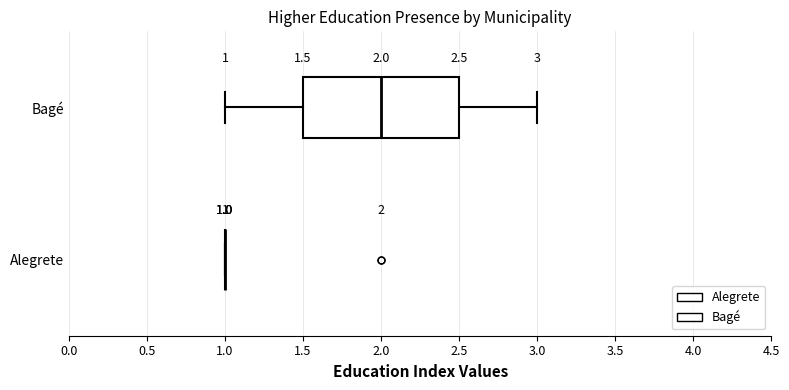

Comparing the boxes themselves (not the whiskers), which one is the widest?

Bagé